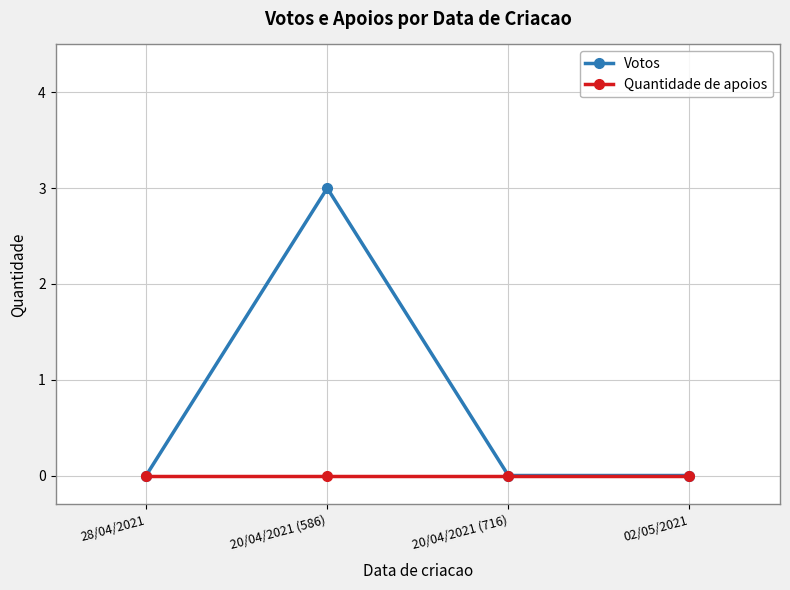

What is the spread (max minus min) of values at 20/04/2021 (586)?

3